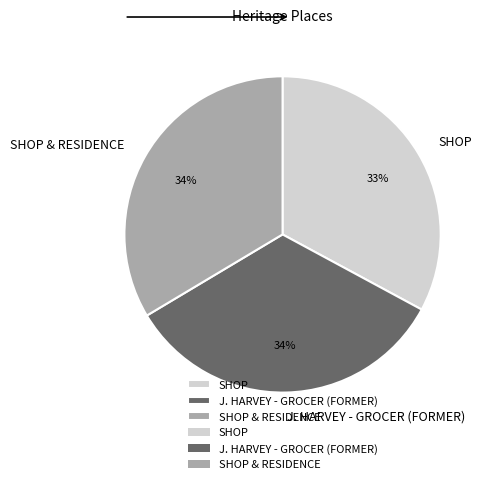

To the nearest percent, what is the average slice percentage?

33%